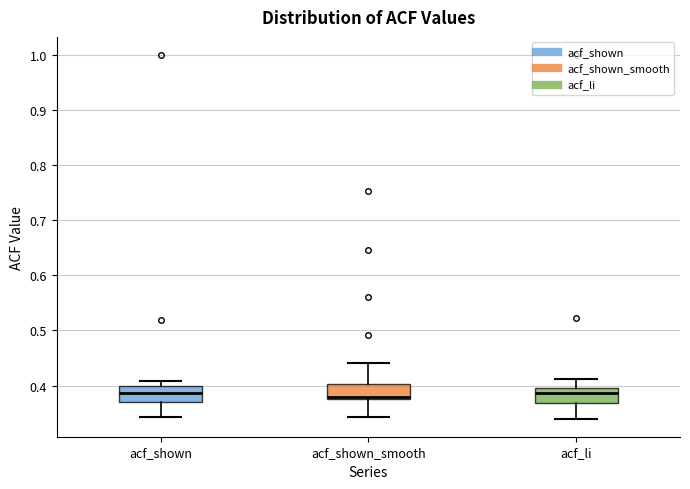

Where is the lower edge of the box for acf_shown_smooth on the y-axis? The values are not printed on the chart, so give them approximately, as read against the axis.

0.38